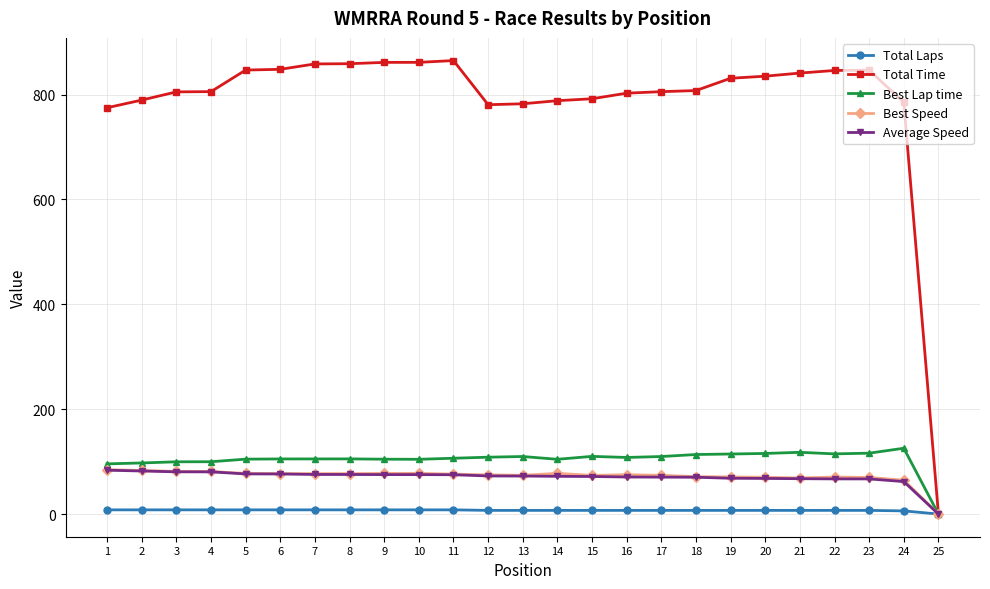

Which series has the widest spread of values?

Total Time